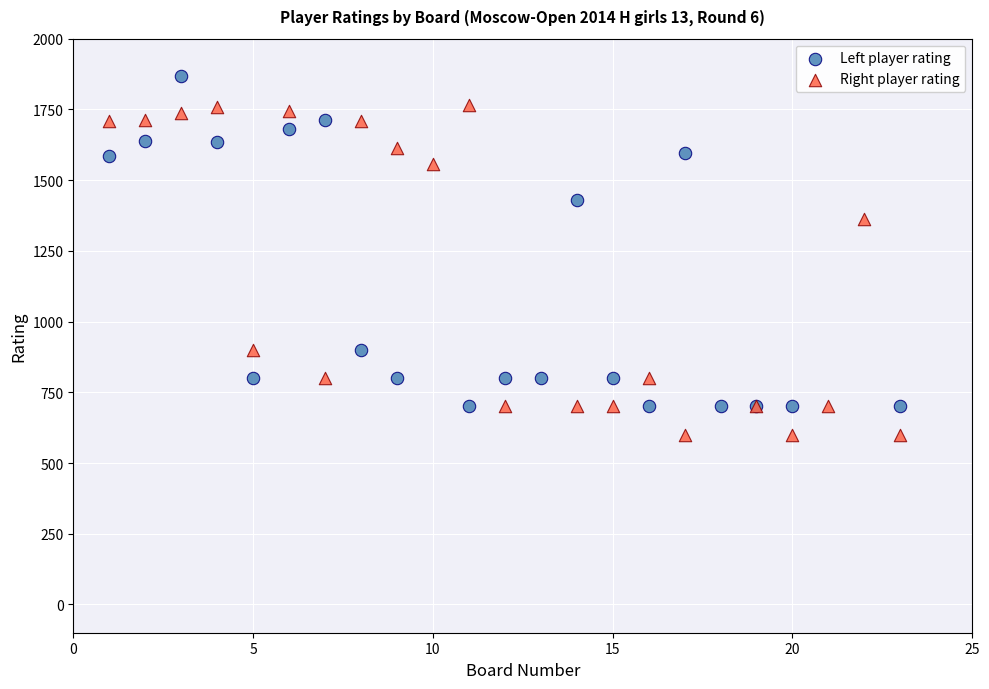

Which series reaches the minimum Y coordinate?

Right player rating